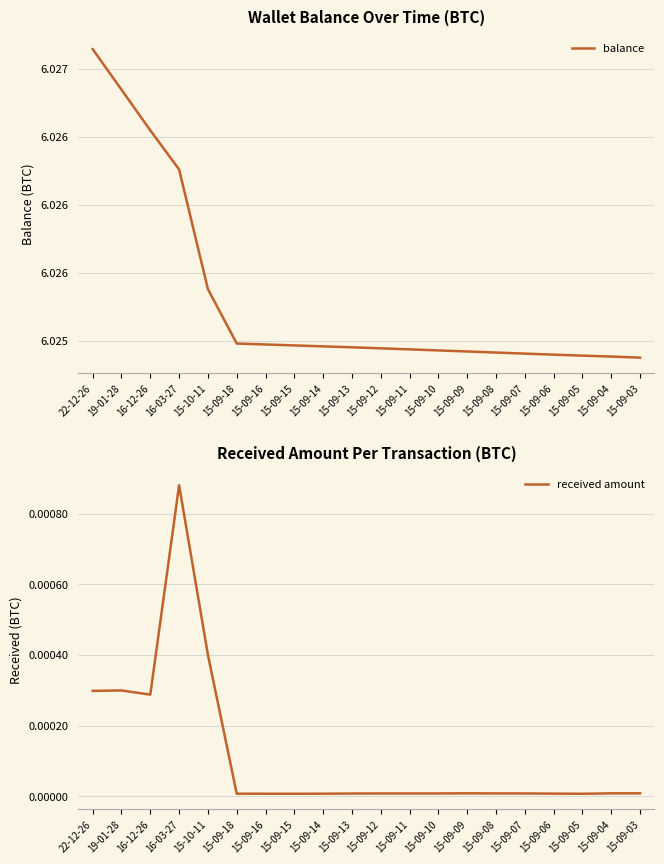

What is the total value across all series at 15-09-10?

6.0